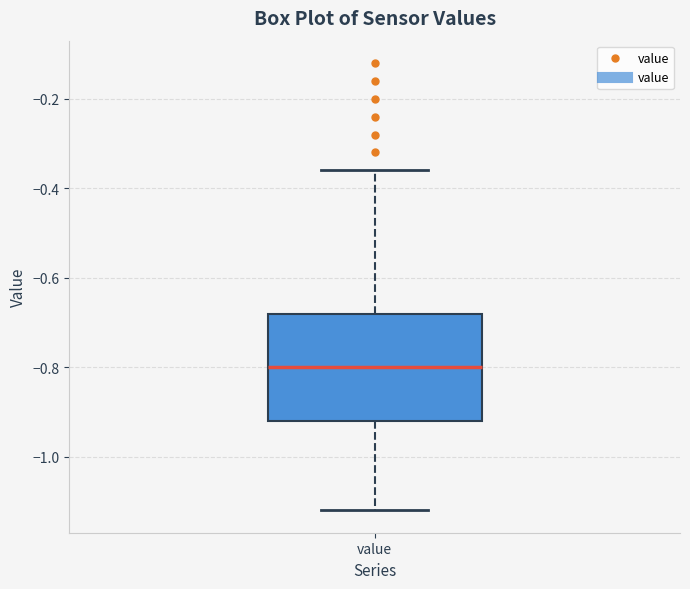

Where is the upper edge of the box for value on the y-axis? The values are not printed on the chart, so give them approximately, as read against the axis.

-0.68